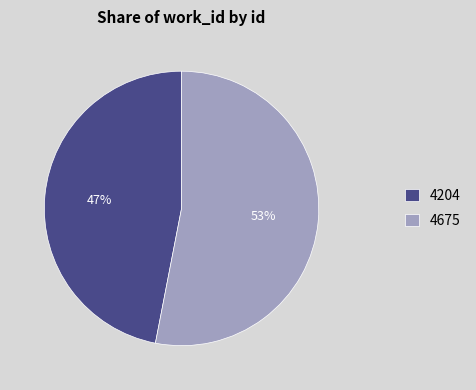

Is it true that 4204 is 47% of the pie?

True